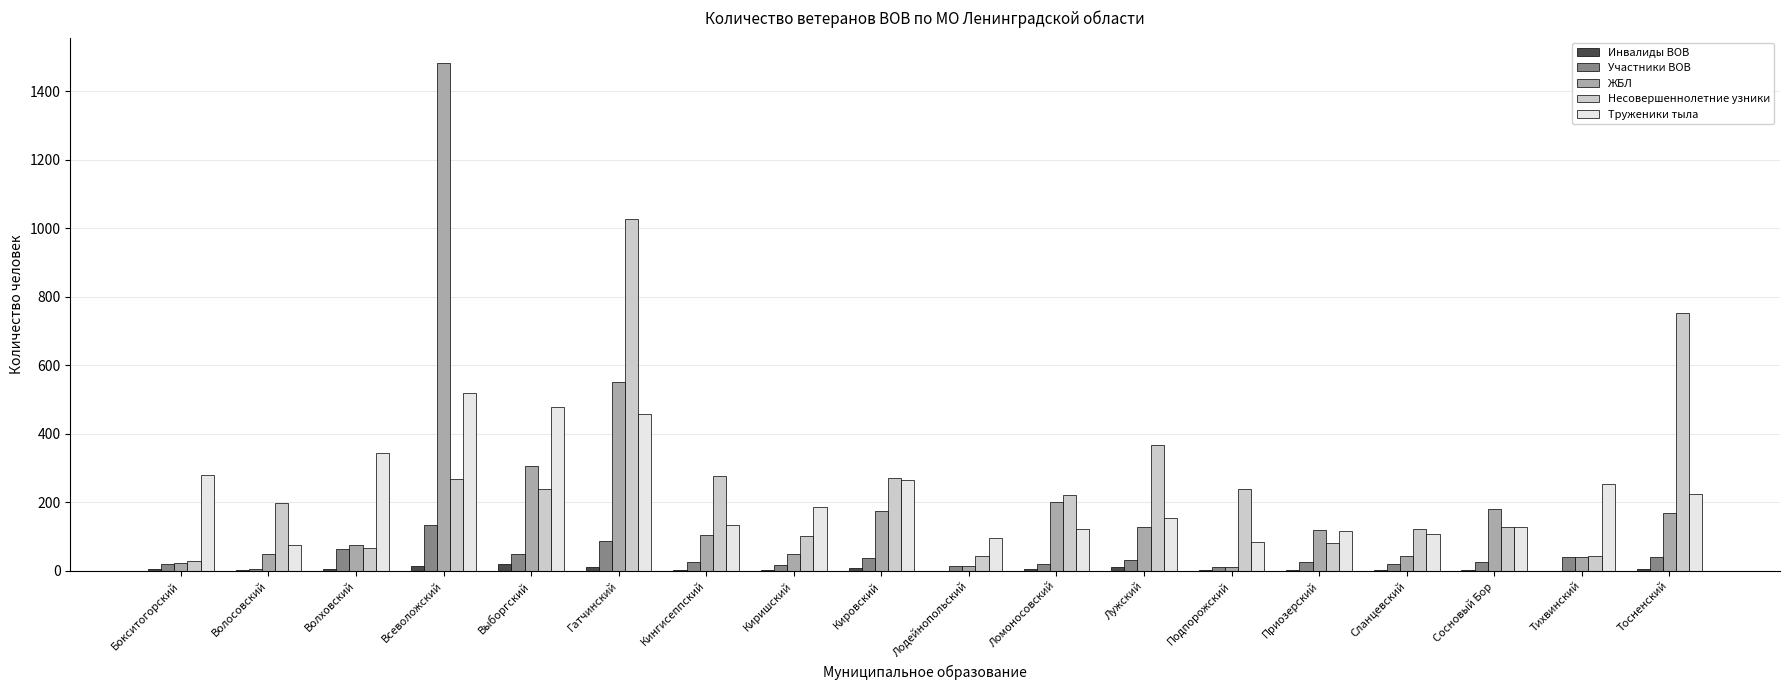

Which label corresponds to the largest value in the chart?

Всеволожский